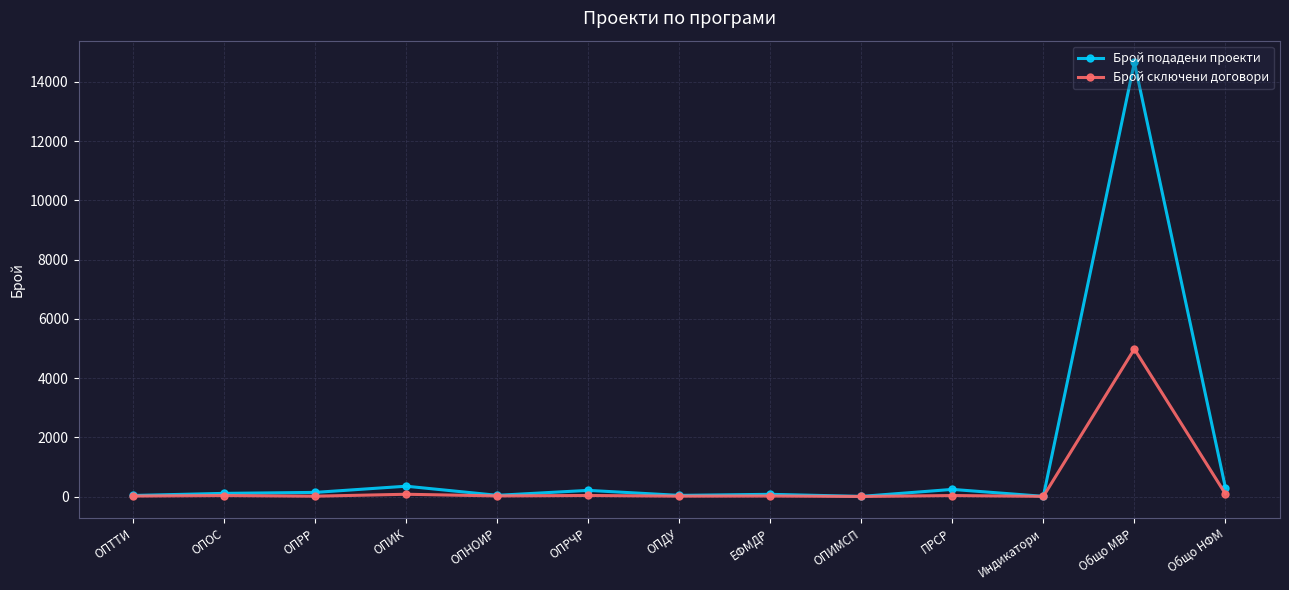

What is the approximate value of Брой сключени договори at Общо МВР?

4981